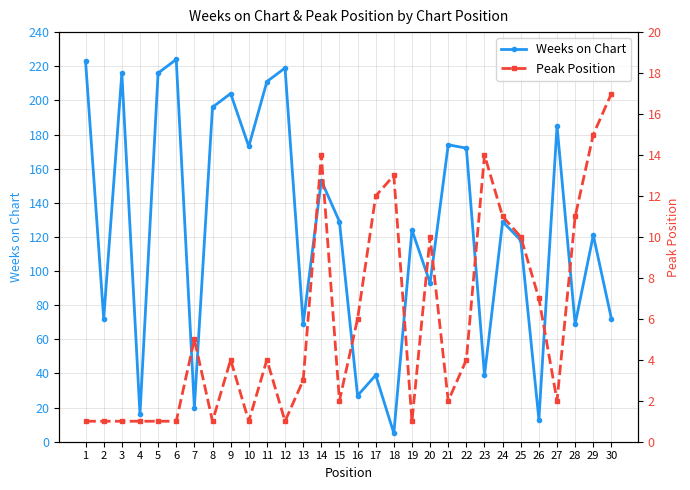

Is the value of Peak Position at 9 greater than the value of Weeks on Chart at 24?

No